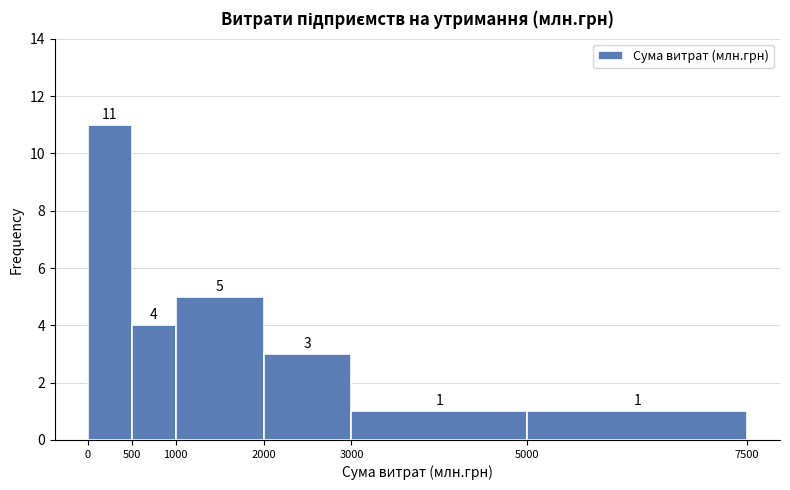

What is the height of the bar covering 5000 to 7500 on the x-axis?

1